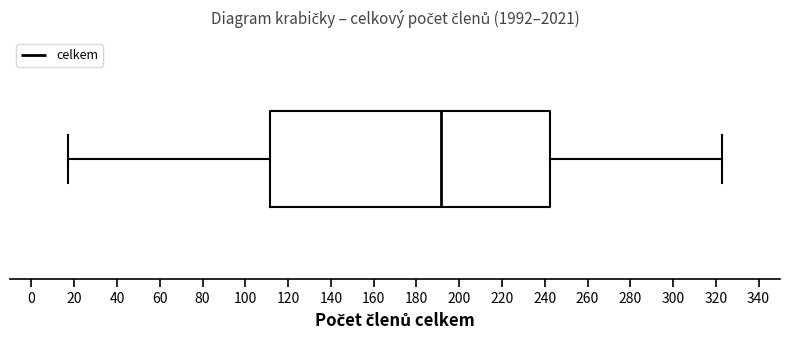

Where is the left edge of the box on the x-axis? The values are not printed on the chart, so give them approximately, as read against the axis.

112